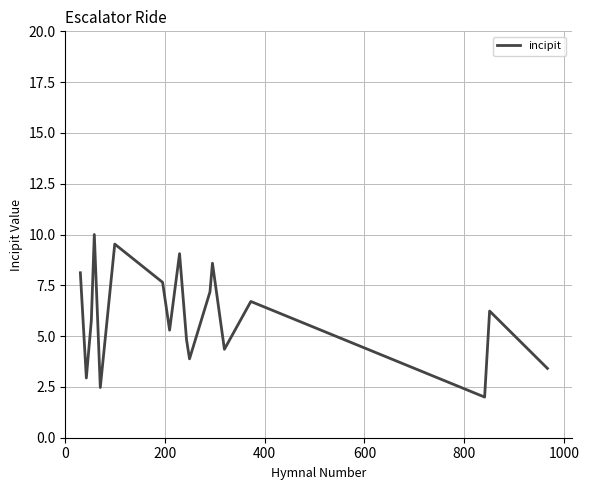

What is the minimum value shown in the chart?

2.0